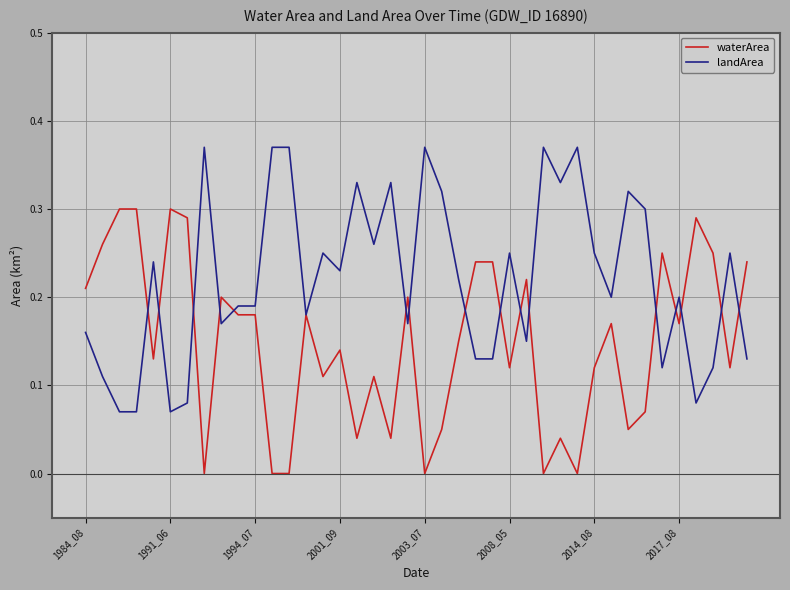

Which series has the largest total across all categories?

landArea